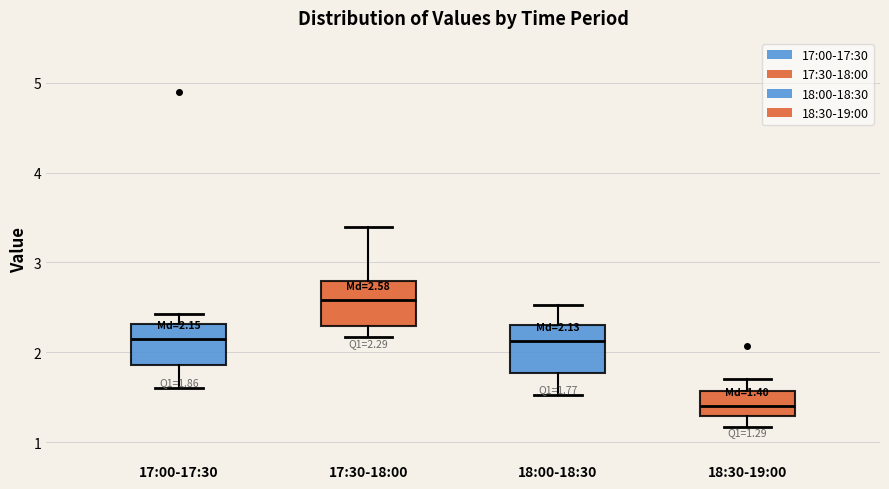

Which box has the lowest median line?

18:30-19:00